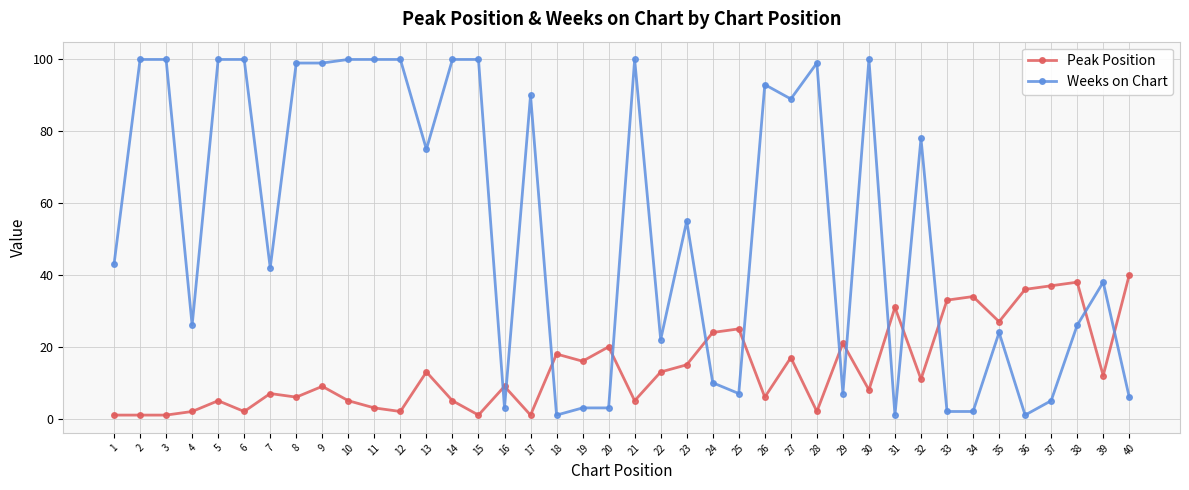

How many intersections are there between Peak Position and Weeks on Chart?

13